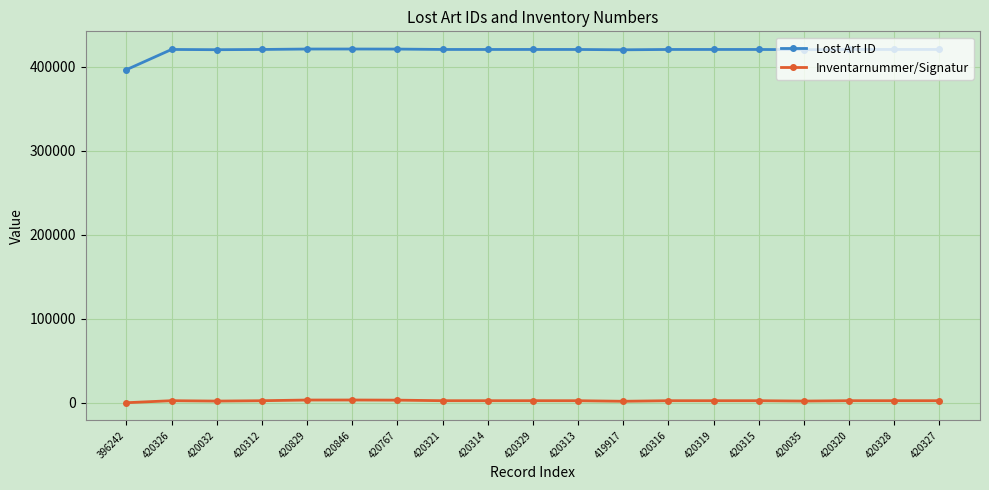

The Lost Art ID series shows 420767 at 420767. True or false?

True